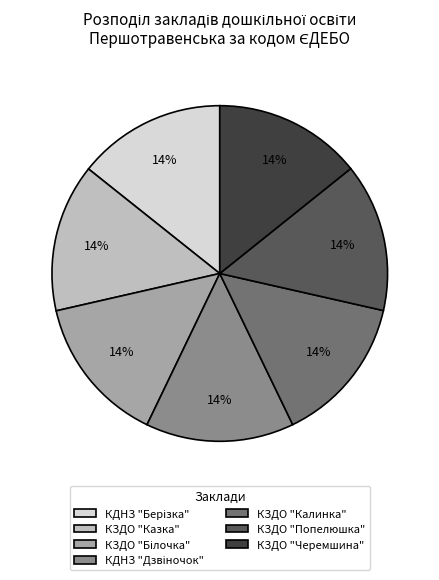

To the nearest percent, what is the average slice percentage?

14%